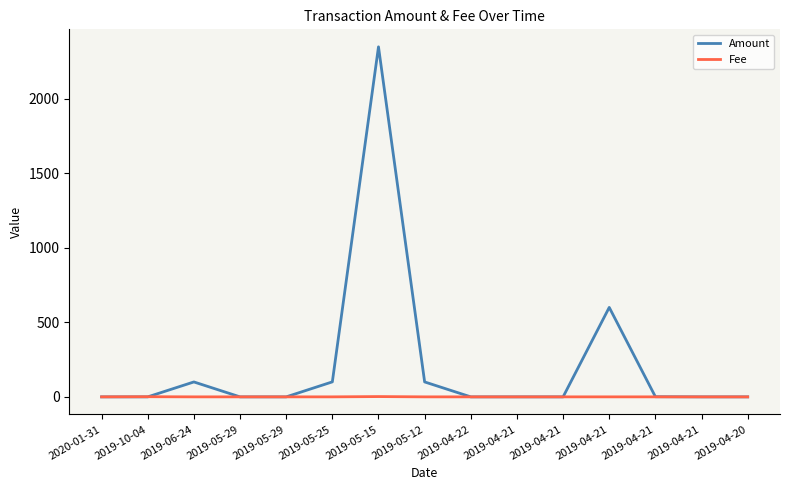

Is the value of Fee at 2019-05-29 greater than the value of Amount at 2019-04-21?

Yes